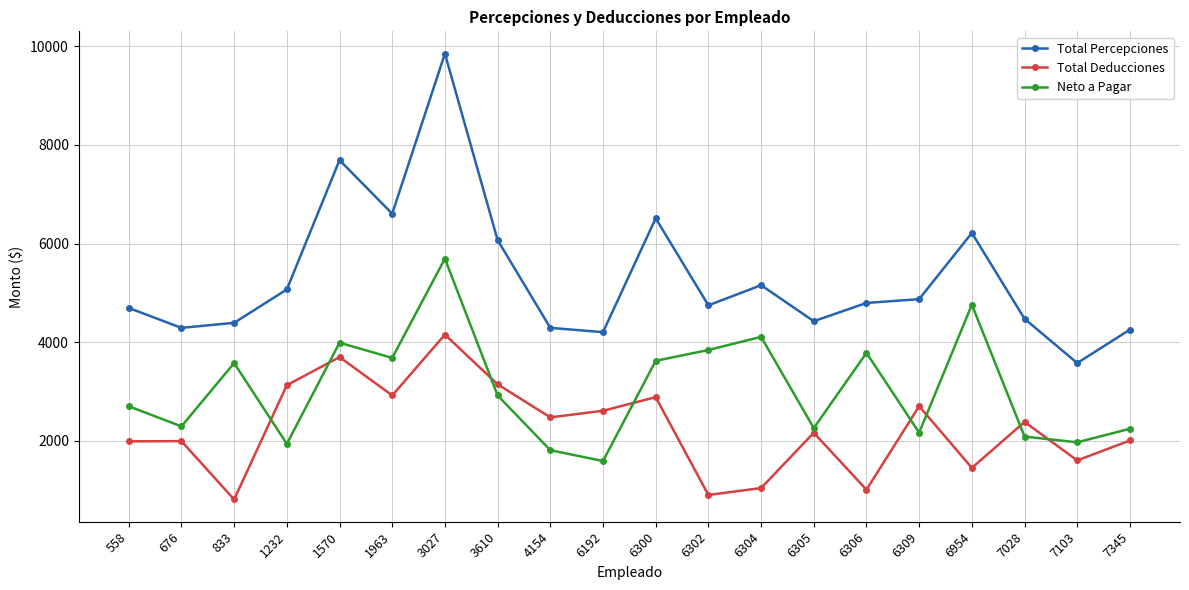

After their last crossing, which series has the higher values: Total Deducciones or Neto a Pagar?

Neto a Pagar